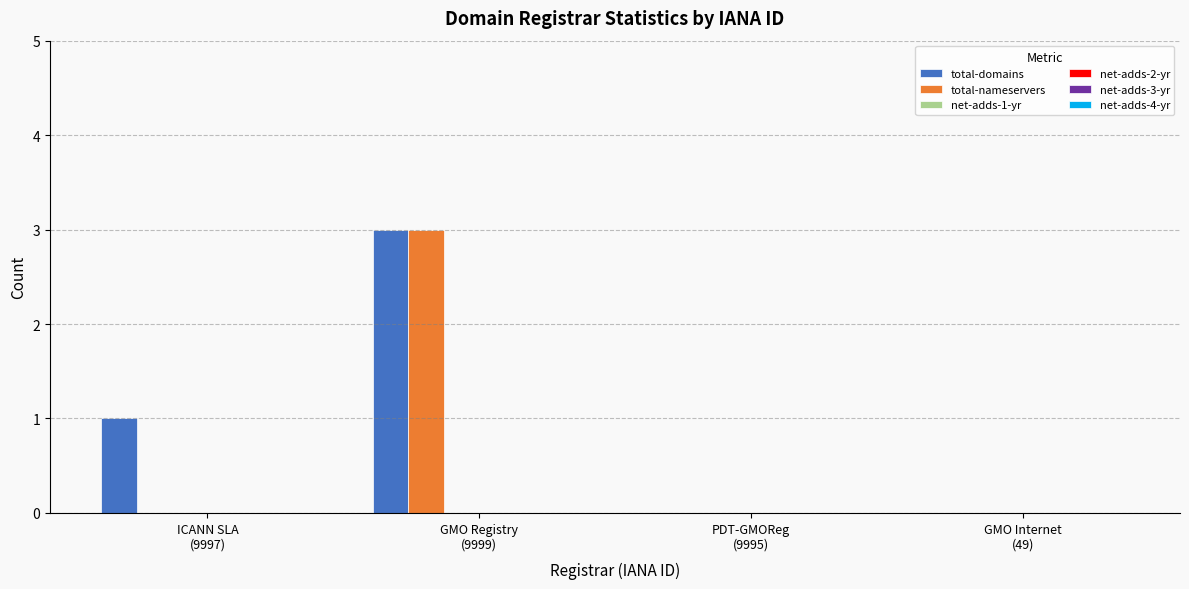

Which series has the largest total across all categories?

total-domains